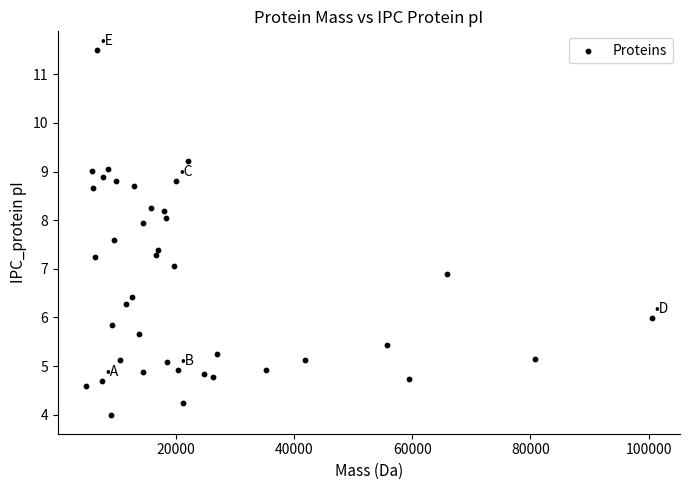

What is the range of Y values (max minus min)?

7.5